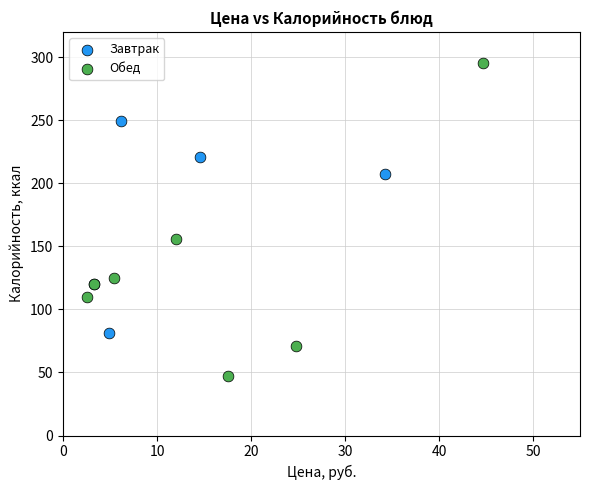

Which series has the widest spread of Y values?

Обед